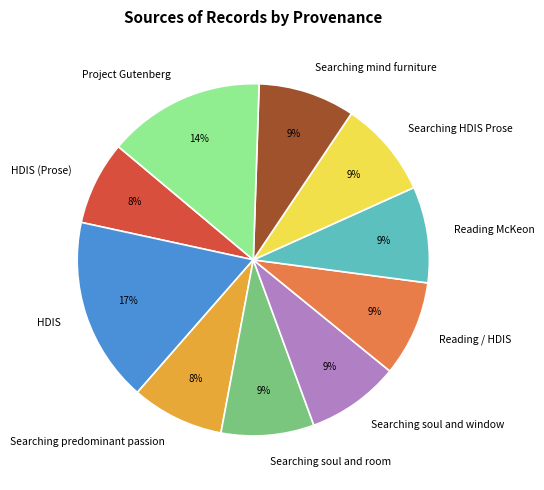

To the nearest percent, what portion does Searching HDIS Prose represent?

9%